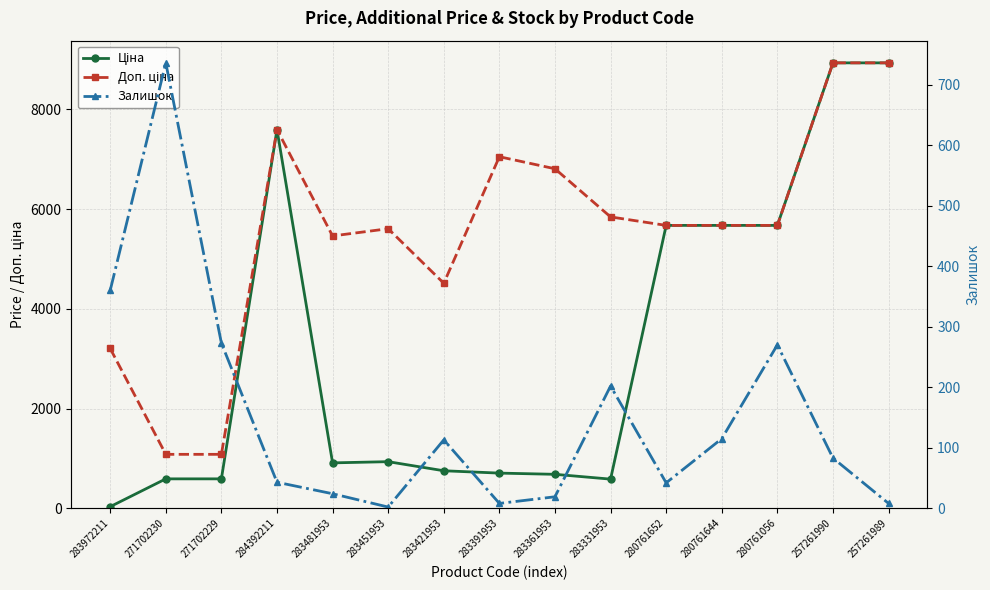

What is the difference between the Доп. ціна values at 283331953 and 271702229?

4762.2